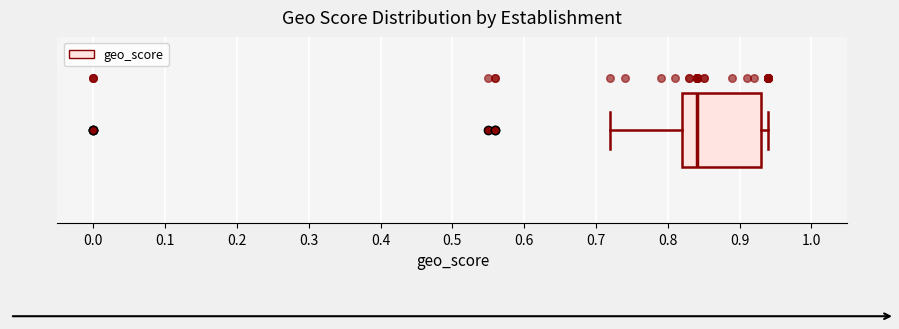

Read this box plot against the x-axis: the position of the median line, the range covered by the box, and the ends of both whiskers. The values are not printed on the chart, so give them approximately, as read against the axis.

median 0.84, box 0.82 to 0.93, whiskers 0.72 to 0.94